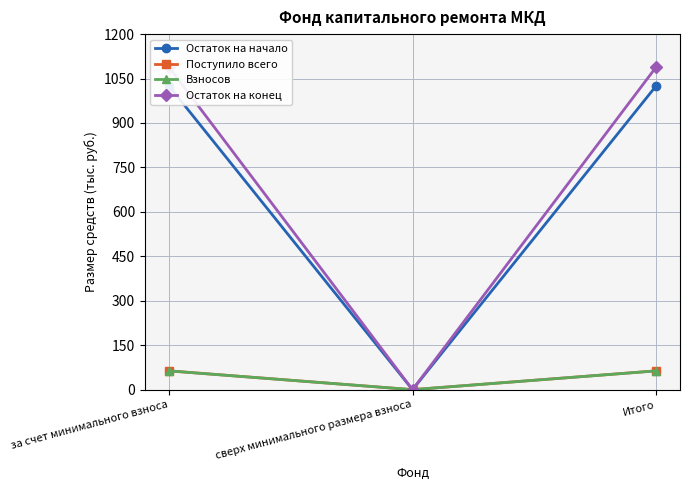

At за счет минимального взноса, list the series in order from largest to smallest.

Остаток на конец, Остаток на начало, Поступило всего, Взносов